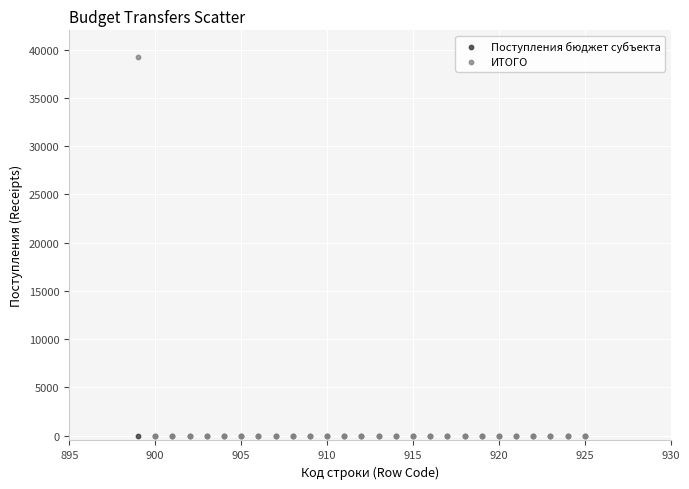

What are all the series names shown in the legend?

Поступления бюджет субъекта, ИТОГО